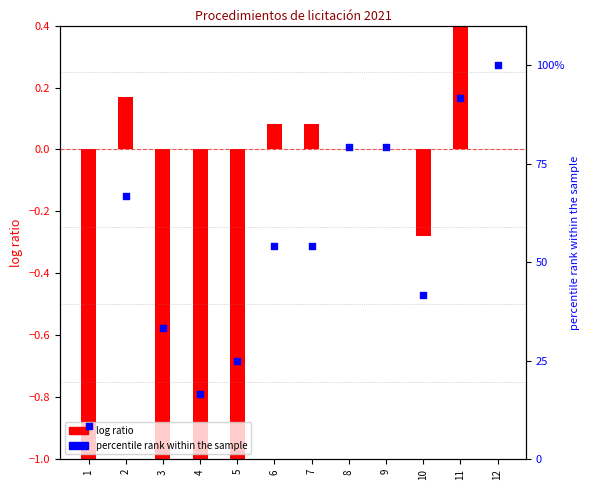

Approximately how many times larger is the value at 3 compared to 7?

0.6